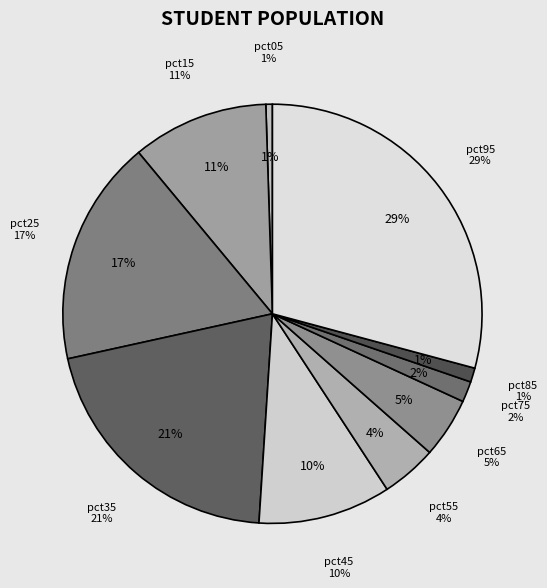

Is there any slice that represents more than half of the pie?

No